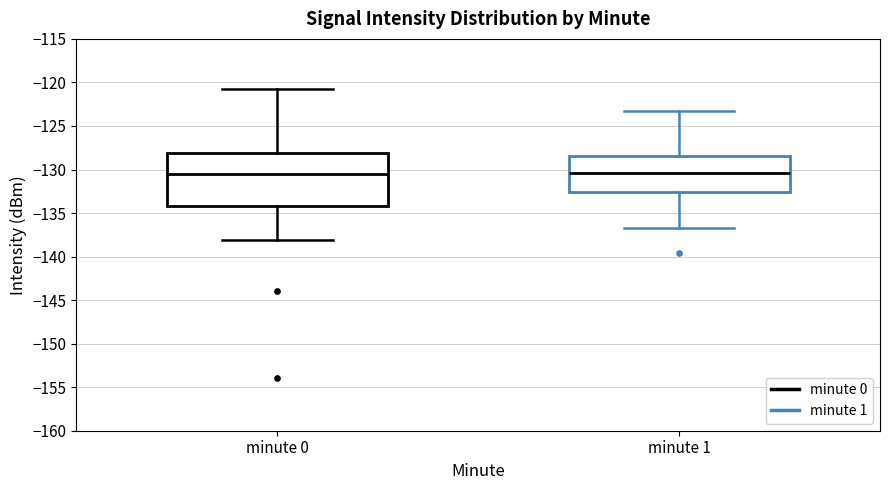

Reading left to right, transcribe this box plot: for each box, give where its median line is, the range the box spans, and where its two whiskers end, as read against the y-axis. The values are not printed on the chart, so give them approximately, as read against the axis.

minute 0: median -130.5, box -134.0 to -128.0, whiskers -138.0 to -121.0
minute 1: median -130.5, box -132.5 to -128.5, whiskers -136.5 to -123.5